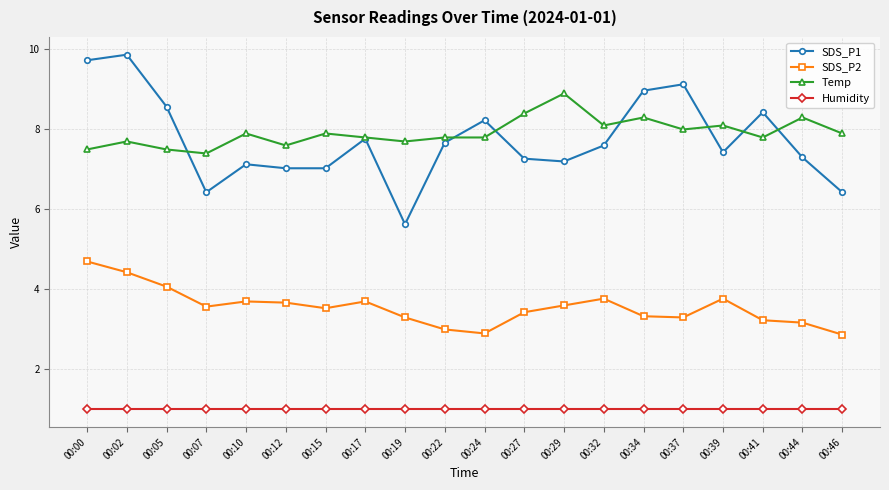

Which category has the lowest value in the SDS_P1 series?

00:19